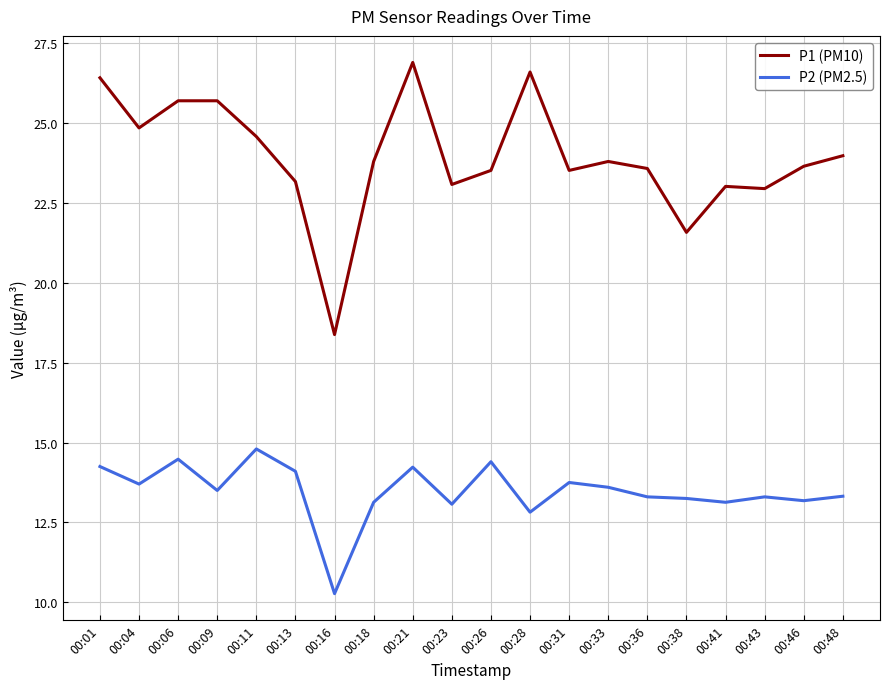

True or false: P1 (PM10) and P2 (PM2.5) cross at least once.

False